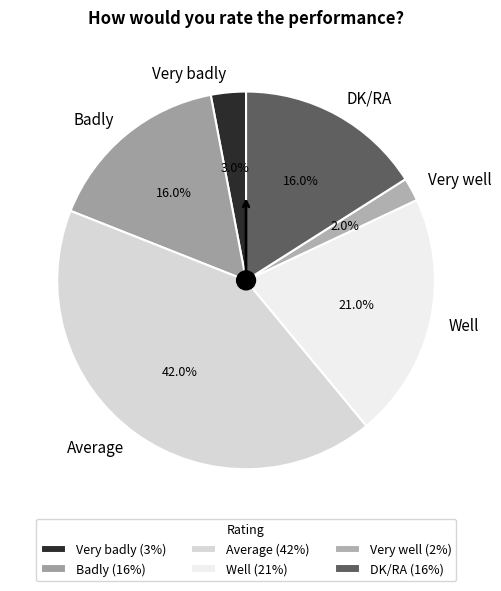

Which has a higher value, Very well or Well?

Well